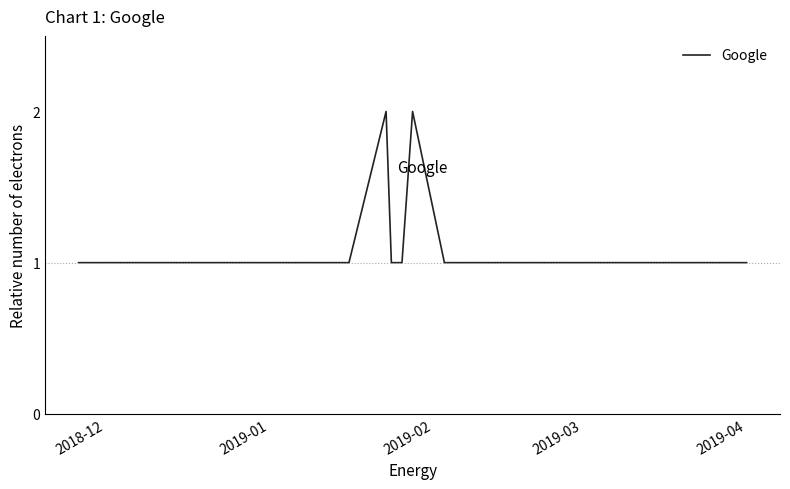

Count the values in the range 1 to 2.

18